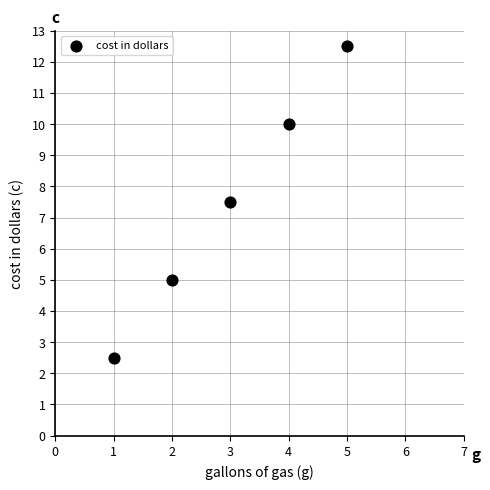

What is the range of Y values (max minus min)?

10.0